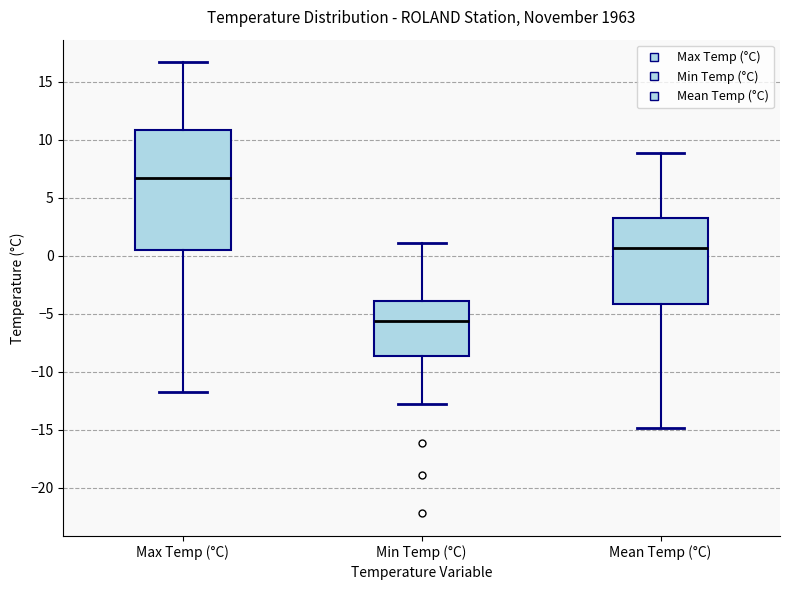

Reading left to right, read every box against the y-axis: the position of its median line, the range the box covers, and the ends of its whiskers. The values are not printed on the chart, so give them approximately, as read against the axis.

Max Temp (°C): median 6.5, box 0.5 to 11.0, whiskers -11.5 to 16.5
Min Temp (°C): median -5.5, box -8.5 to -4.0, whiskers -13.0 to 1.0
Mean Temp (°C): median 0.5, box -4.0 to 3.5, whiskers -15.0 to 9.0